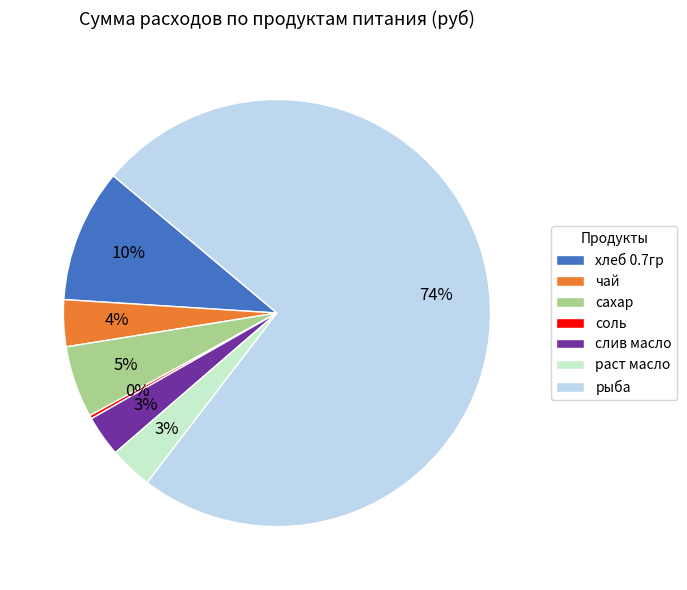

What is the largest slice in the pie chart?

рыба